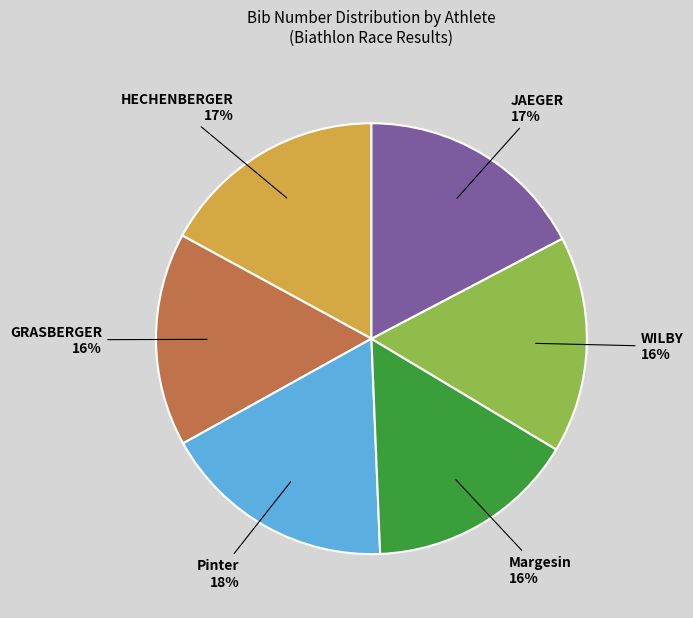

How many segments does this pie chart have?

6